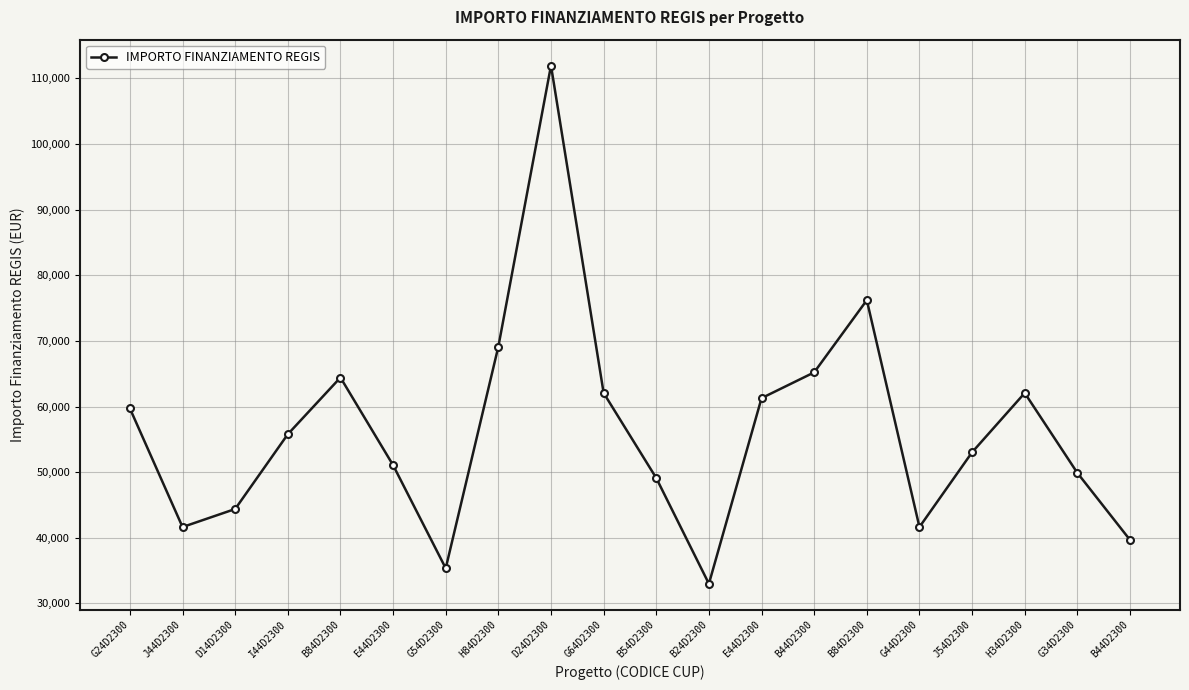

What is the minimum value shown in the chart?

32995.5